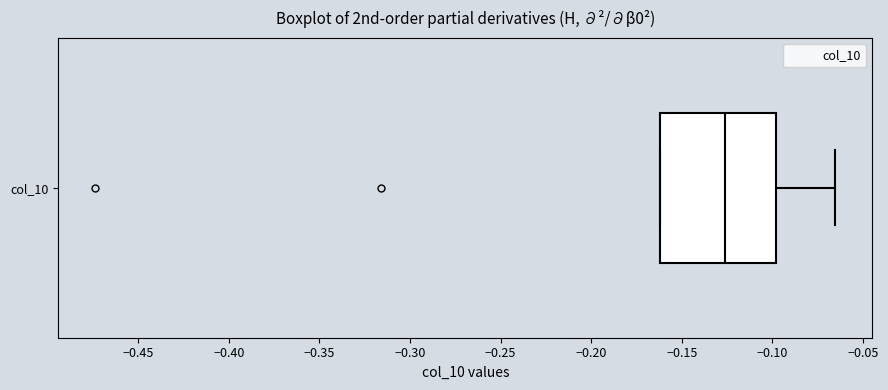

Transcribe this box plot: give where the median line is, the range the box spans, and where the two whiskers end, as read against the x-axis. The values are not printed on the chart, so give them approximately, as read against the axis.

median -0.125, box -0.160 to -0.100, whiskers -0.160 to -0.065